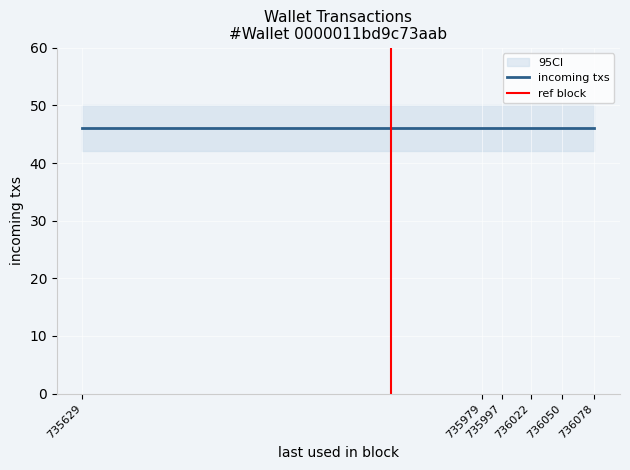

True or false: incoming txs has more than 0 points higher than both neighbors.

False